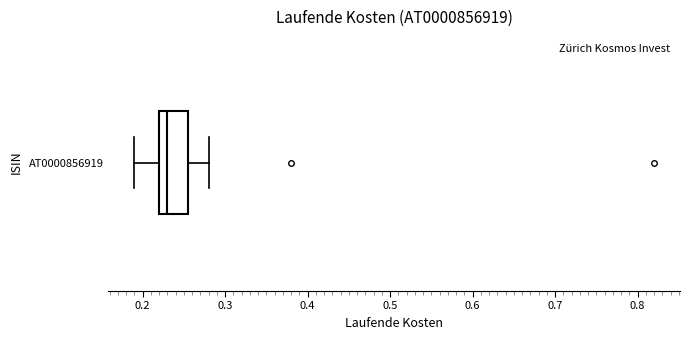

Transcribe this box plot: give where the median line is, the range the box spans, and where the two whiskers end, as read against the x-axis. The values are not printed on the chart, so give them approximately, as read against the axis.

median 0.23, box 0.22 to 0.26, whiskers 0.19 to 0.28